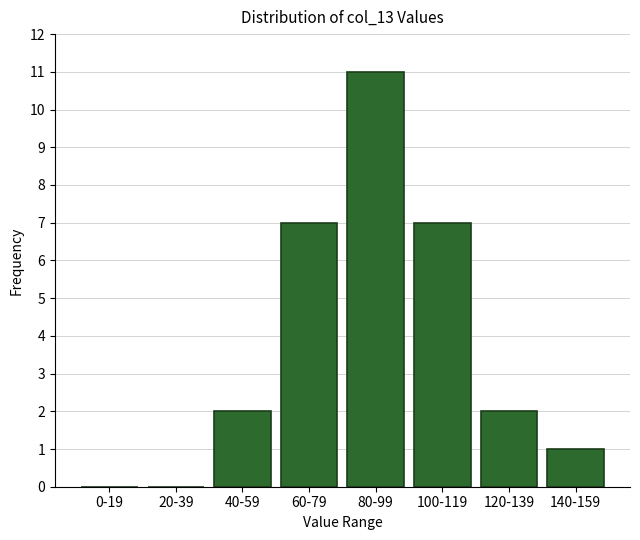

Reading right to left, transcribe all the data shown in this chart.

140-159=1	120-139=2	100-119=7	80-99=11	60-79=7	40-59=2	20-39=0	0-19=0